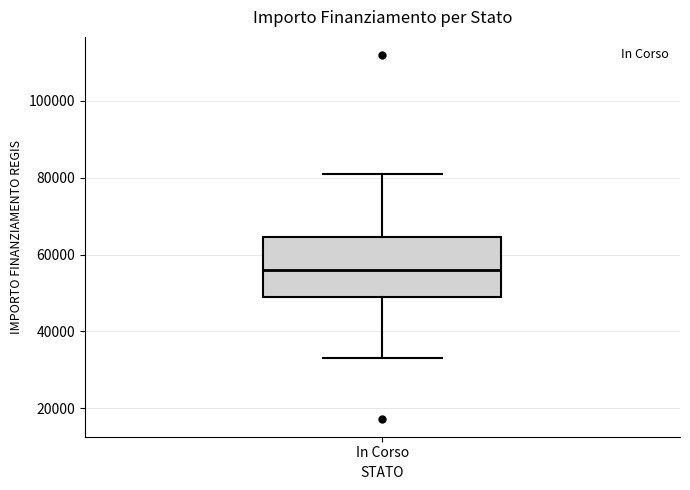

Where does the median line of the box for In Corso sit on the y-axis? The values are not printed on the chart, so give them approximately, as read against the axis.

56000